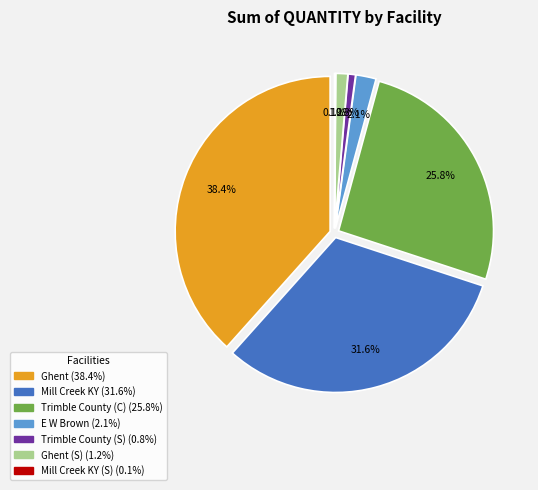

Is there any slice that represents more than half of the pie?

No